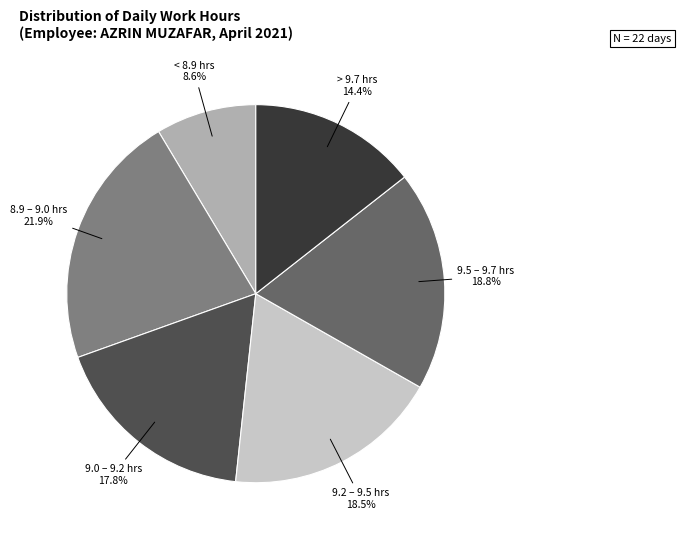

Approximately how many times larger is the value at 8.9 – 9.0 hrs compared to 9.5 – 9.7 hrs?

1.2